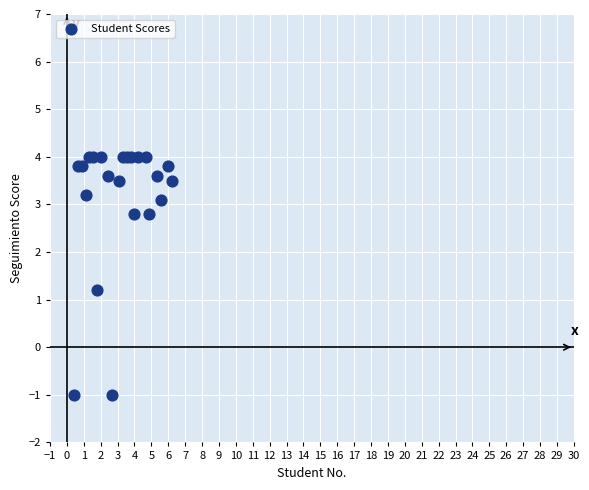

What Y value in the scatter plot is closest to 1?

1.2